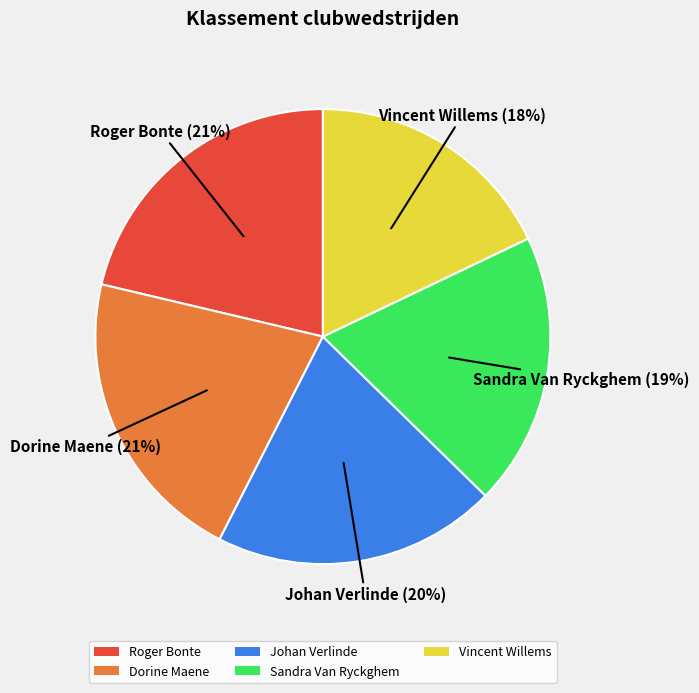

How many segments does this pie chart have?

5